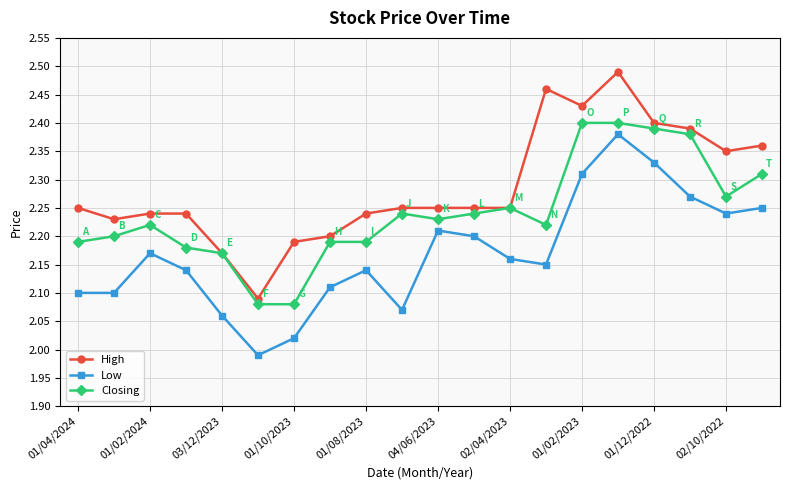

Which series has the largest total across all categories?

High